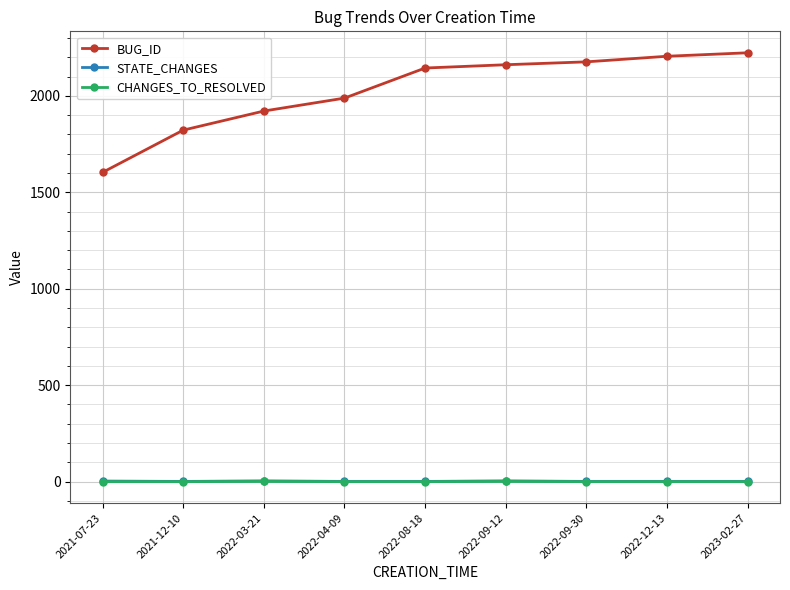

How many lines are shown in the chart?

3